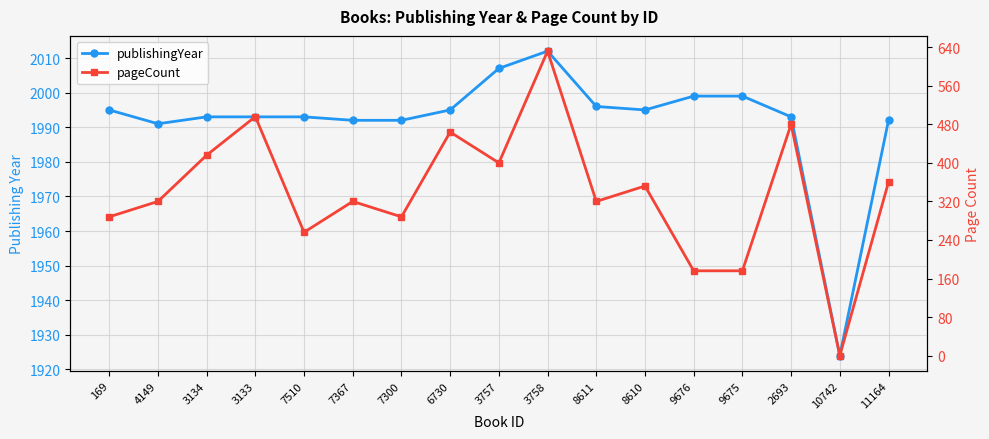

What is the difference between the publishingYear values at 169 and 3758?

17